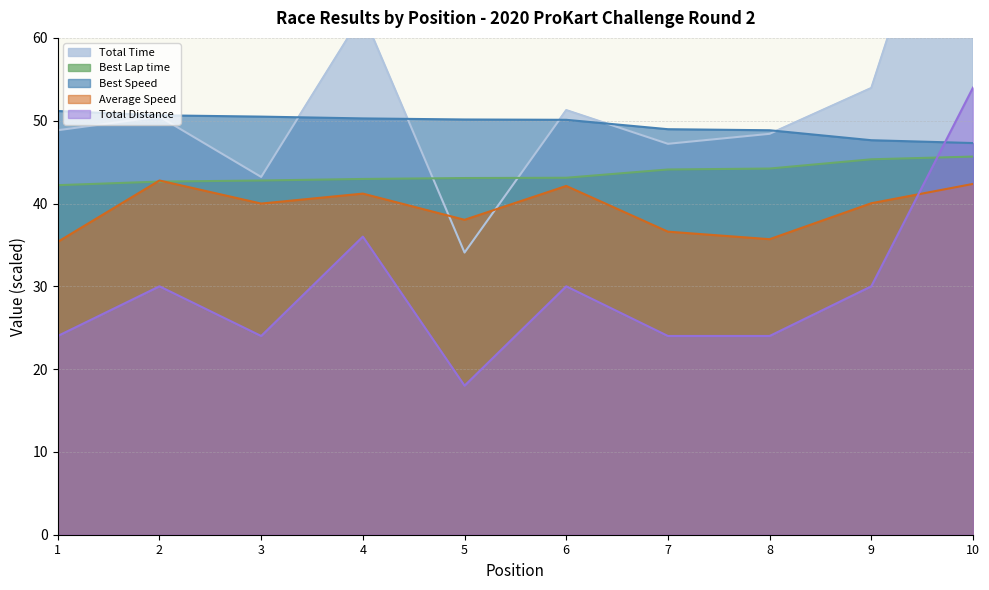

Reading left to right, what are all the values shown in this chart?

Total Time: 48.9	50.5	43.2	62.9	34.1	51.3	47.2	48.4	54.0	91.8
Best Lap time: 42.2	42.6	42.8	43.0	43.1	43.1	44.1	44.2	45.3	45.7
Best Speed: 51.2	50.7	50.5	50.3	50.1	50.1	49.0	48.8	47.6	47.3
Average Speed: 35.4	42.8	40.0	41.2	38.0	42.1	36.6	35.7	40.0	42.4
Total Distance: 24.0	30.0	24.0	36.0	18.0	30.0	24.0	24.0	30.0	54.0